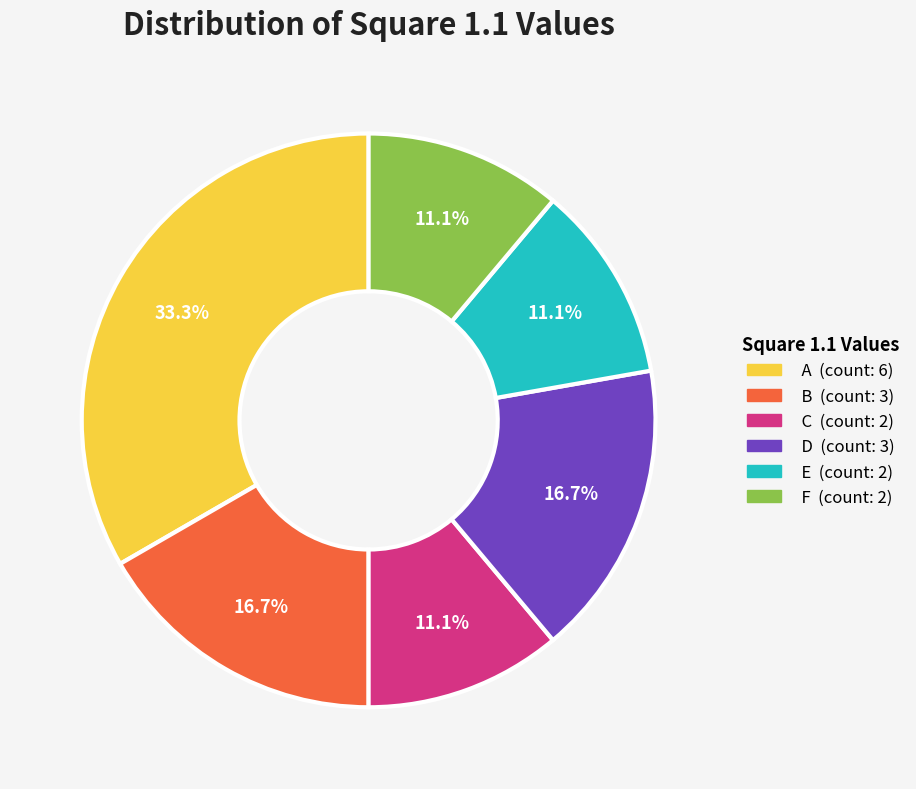

The A slice represents 46% of the pie. True or false?

False